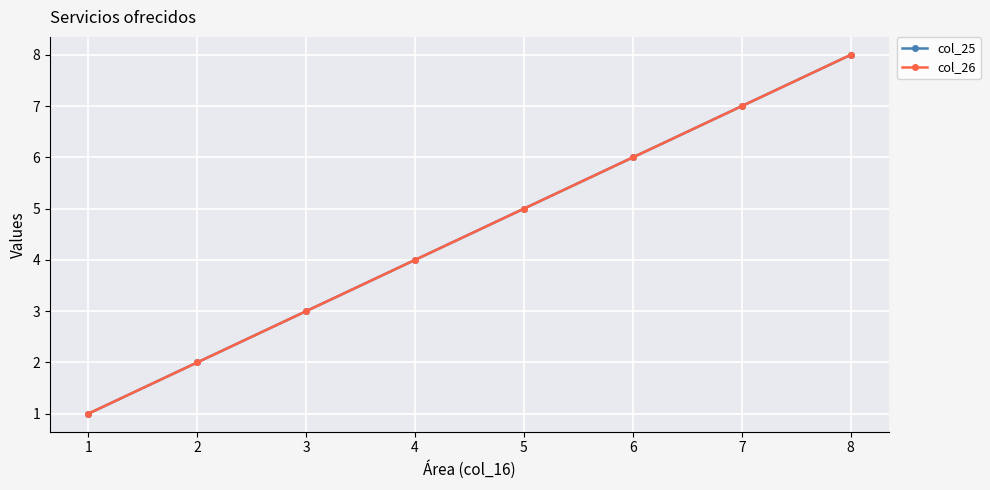

What is the approximate value of col_25 at 6?

6